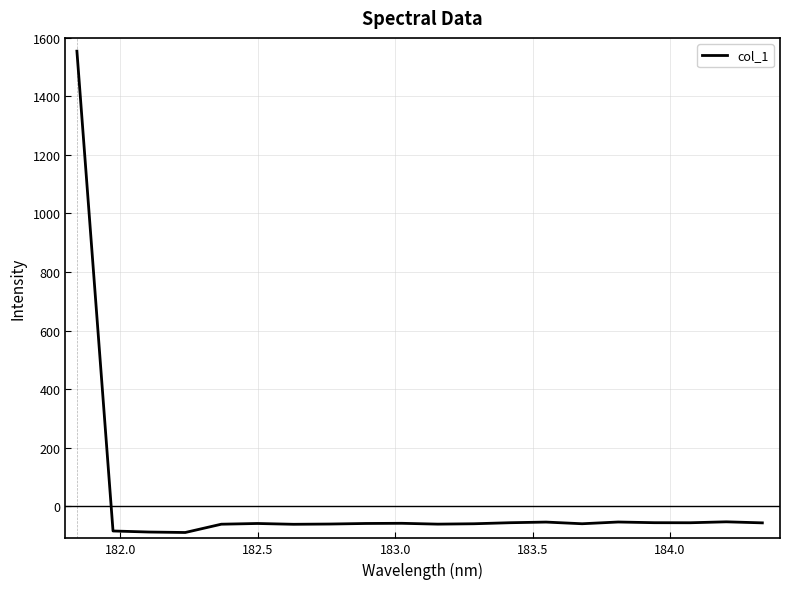

What is the minimum value shown in the chart?

-90.0